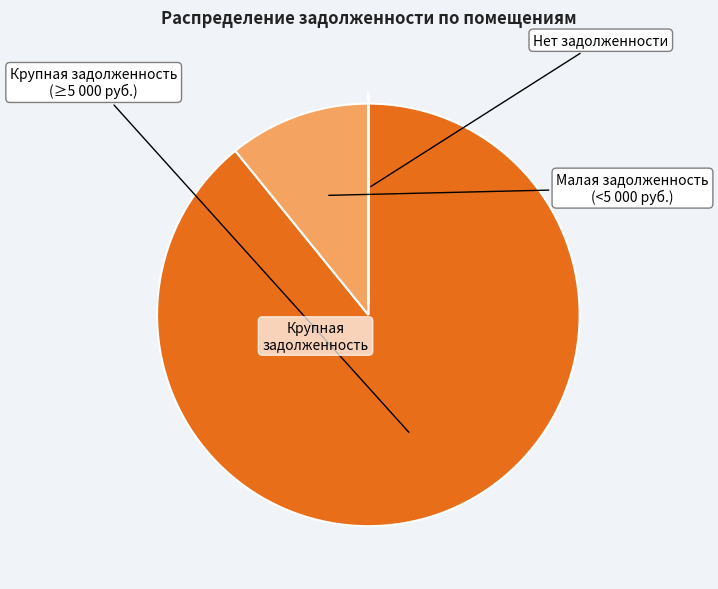

Does any single category account for the majority?

Yes